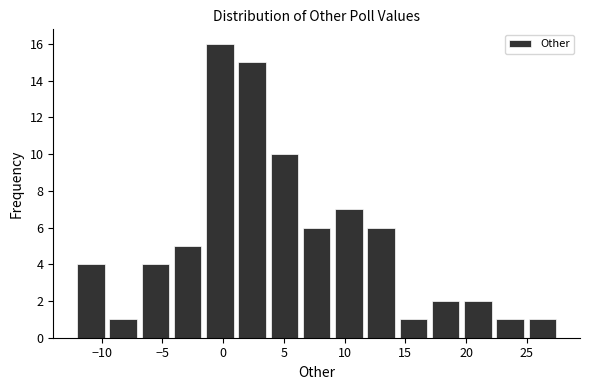

Reading left to right, transcribe this chart: for each bar, give the range it covers on the x-axis and its height. Neither the bar edges nor the heights are printed on the chart, so give them approximately, as read against the axes.

-12.0 to -9.5: 4
-9.5 to -6.5: 1
-6.5 to -4.0: 4
-4.0 to -1.5: 5
-1.5 to 1.5: 16
1.5 to 4.0: 15
4.0 to 6.5: 10
6.5 to 9.0: 6
9.0 to 12.0: 7
12.0 to 14.5: 6
14.5 to 17.0: 1
17.0 to 20.0: 2
20.0 to 22.5: 2
22.5 to 25.0: 1
25.0 to 28.0: 1